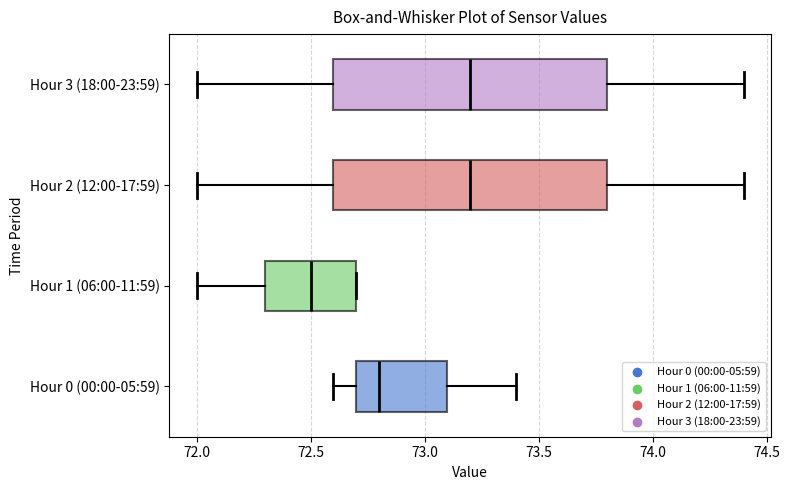

Reading bottom to top, transcribe this box plot: for each box, give where its median line is, the range the box spans, and where its two whiskers end, as read against the x-axis. The values are not printed on the chart, so give them approximately, as read against the axis.

Hour 0 (00:00-05:59): median 72.8, box 72.7 to 73.1, whiskers 72.6 to 73.4
Hour 1 (06:00-11:59): median 72.5, box 72.3 to 72.7, whiskers 72.0 to 72.7
Hour 2 (12:00-17:59): median 73.2, box 72.6 to 73.8, whiskers 72.0 to 74.4
Hour 3 (18:00-23:59): median 73.2, box 72.6 to 73.8, whiskers 72.0 to 74.4